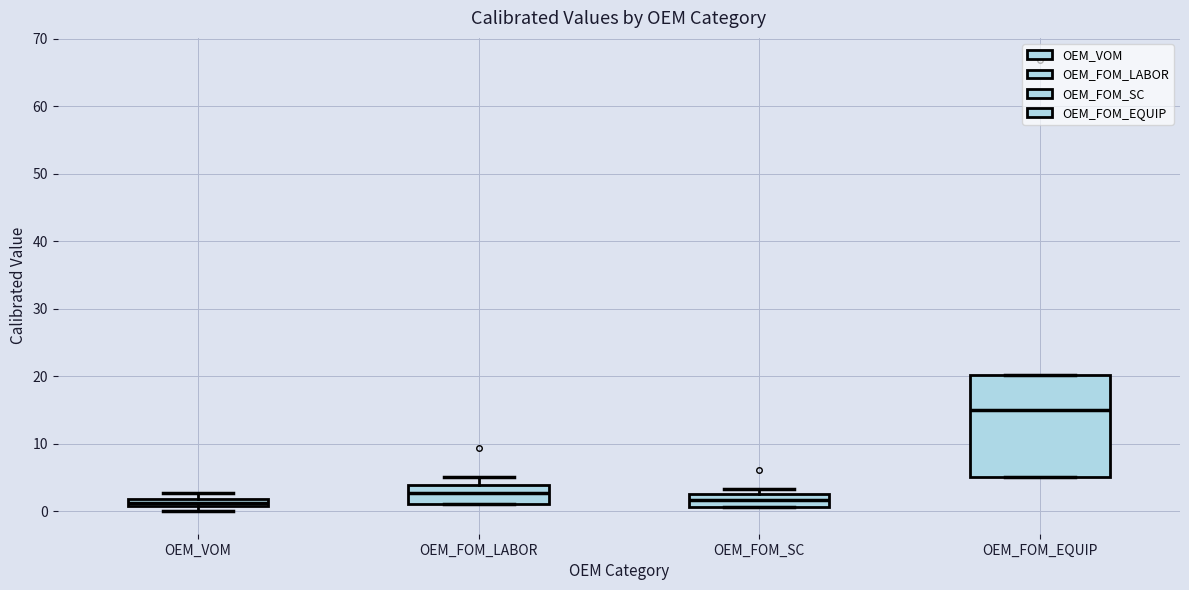

Which box is the tallest, from its lower edge to its upper edge?

OEM_FOM_EQUIP